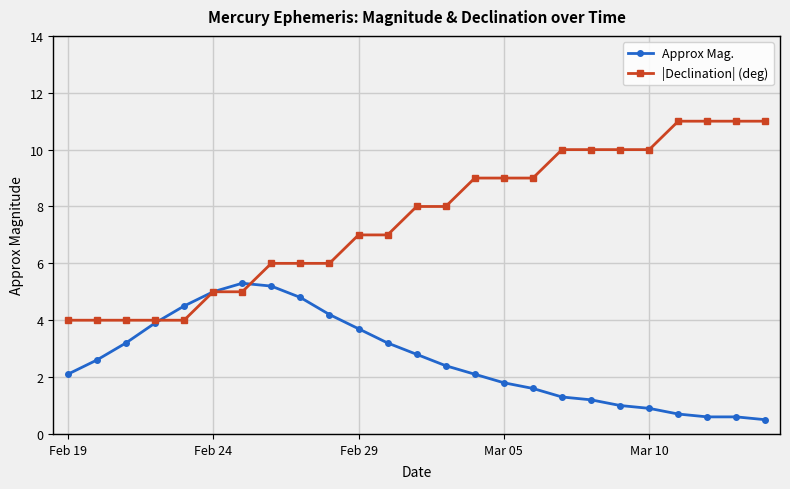

What is the value of the Approx Mag. point at the 8th from the left?

5.2